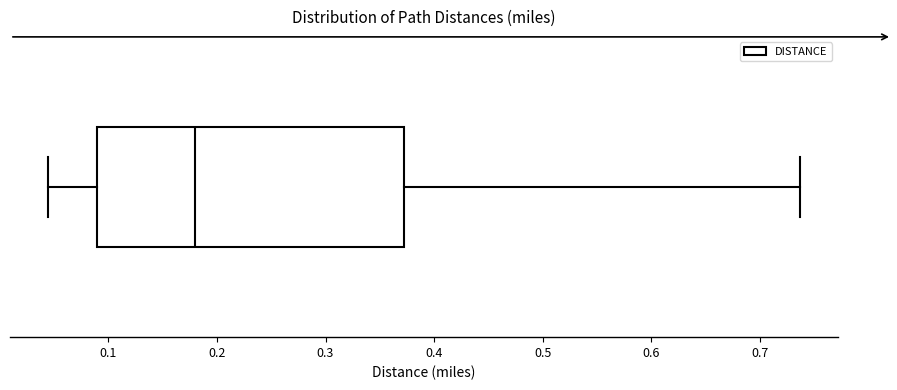

Transcribe this box plot: give where the median line is, the range the box spans, and where the two whiskers end, as read against the x-axis. The values are not printed on the chart, so give them approximately, as read against the axis.

median 0.18, box 0.09 to 0.37, whiskers 0.04 to 0.74